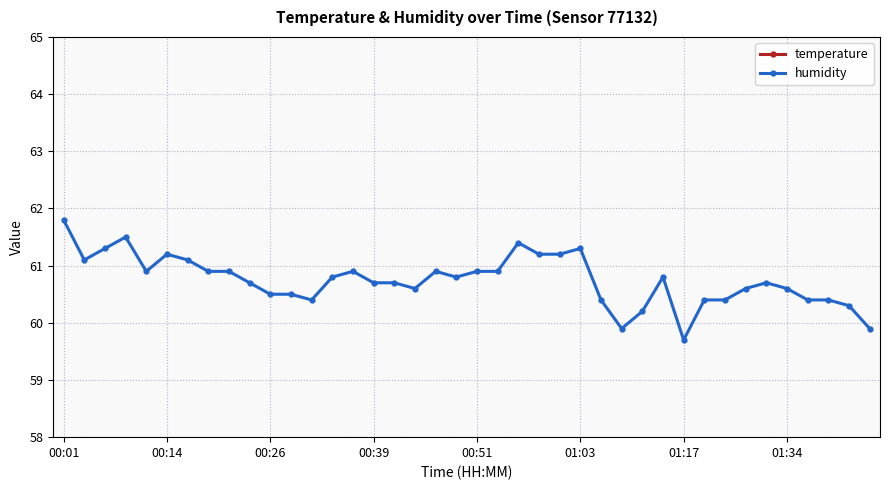

Is this an area chart (filled region under the line)?

No